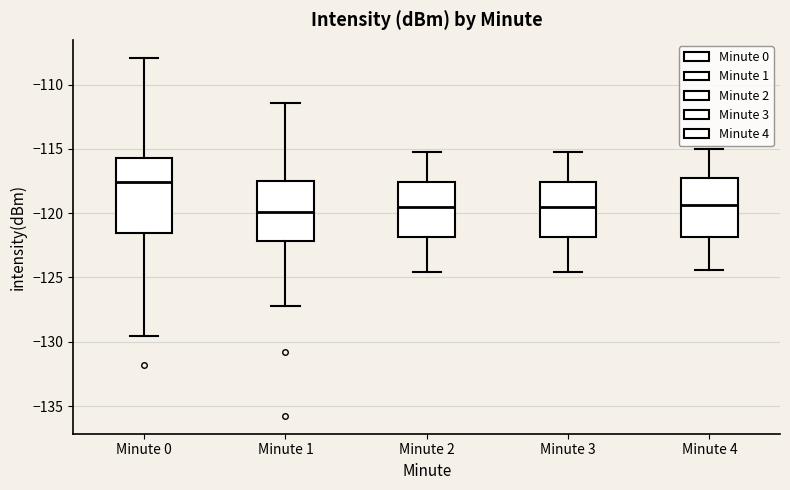

Which box's median line is the highest?

Minute 0